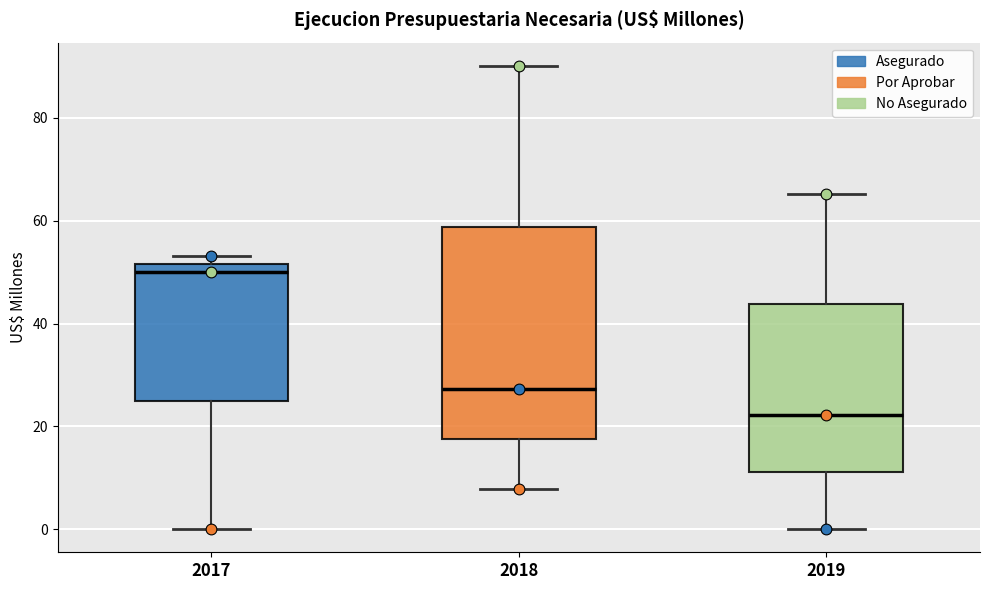

Reading left to right, read every box against the y-axis: the position of its median line, the range the box covers, and the ends of its whiskers. The values are not printed on the chart, so give them approximately, as read against the axis.

2017: median 50, box 26 to 52, whiskers 0 to 54
2018: median 28, box 18 to 58, whiskers 8 to 90
2019: median 22, box 12 to 44, whiskers 0 to 66